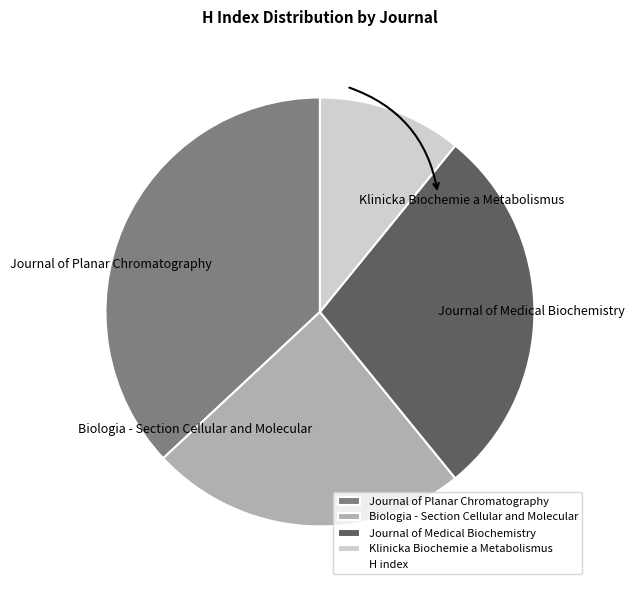

Is the sum of Biologia - Section Cellular and Molecular and Klinicka Biochemie a Metabolismus greater than half?

No